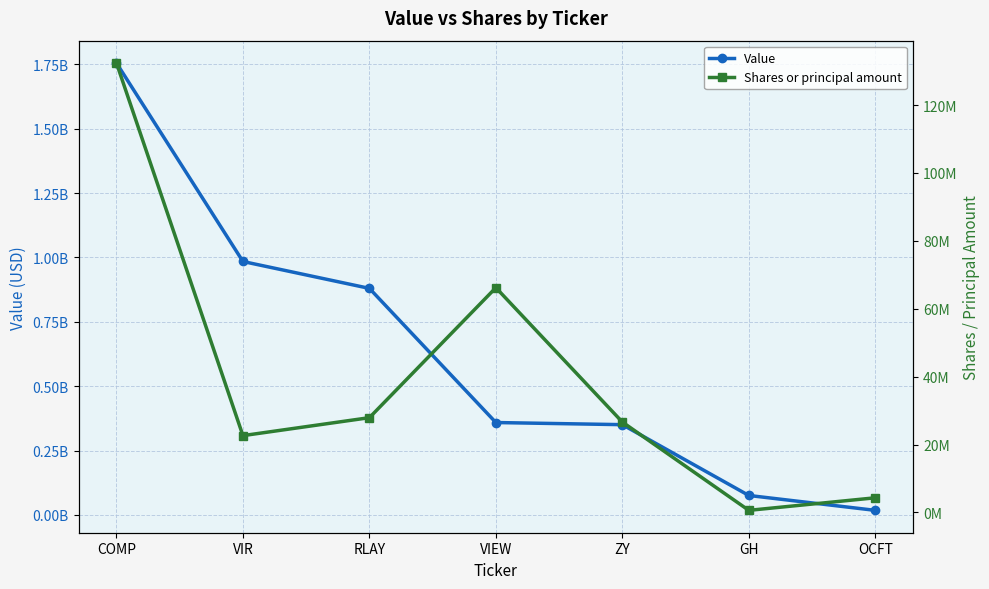

Reading left to right, extract all data points from this chart.

Value: 1755164000	984277000	879843000	358772000	350509000	75499000	17657000
Shares or principal amount: 132365273	22616666	27904963	66194110	26614219	603943	4306699